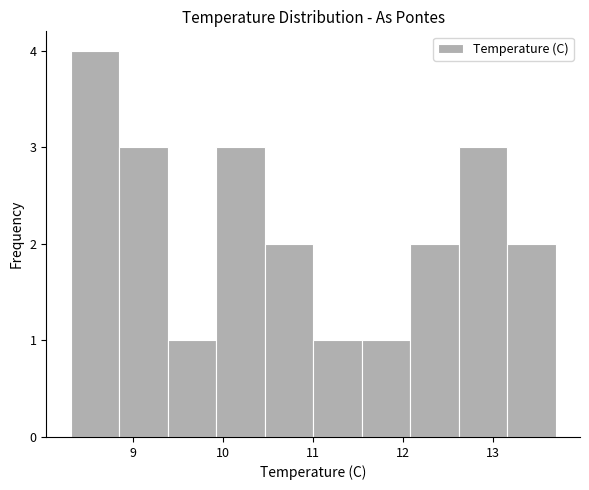

Reading left to right, list every bar in this chart as the range it spans on the x-axis followed by its height. Neither the bar edges nor the heights are printed on the chart, so give them approximately, as read against the axes.

8.30 to 8.84: 4
8.84 to 9.38: 3
9.38 to 9.92: 1
9.92 to 10.46: 3
10.46 to 11.00: 2
11.00 to 11.54: 1
11.54 to 12.08: 1
12.08 to 12.62: 2
12.62 to 13.16: 3
13.16 to 13.70: 2